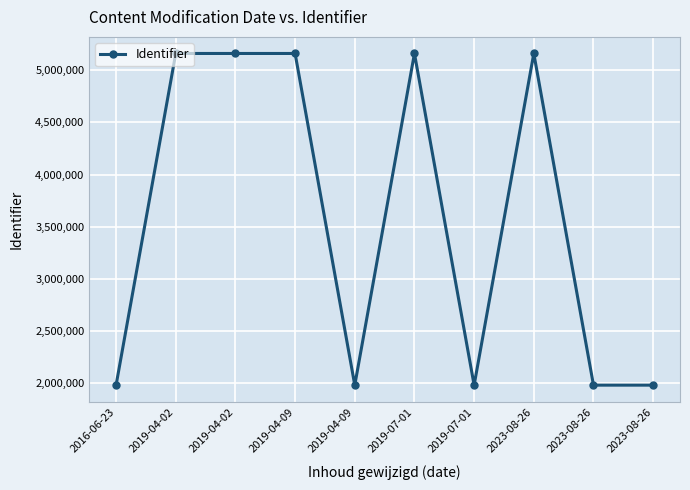

How many series are shown in this chart?

1